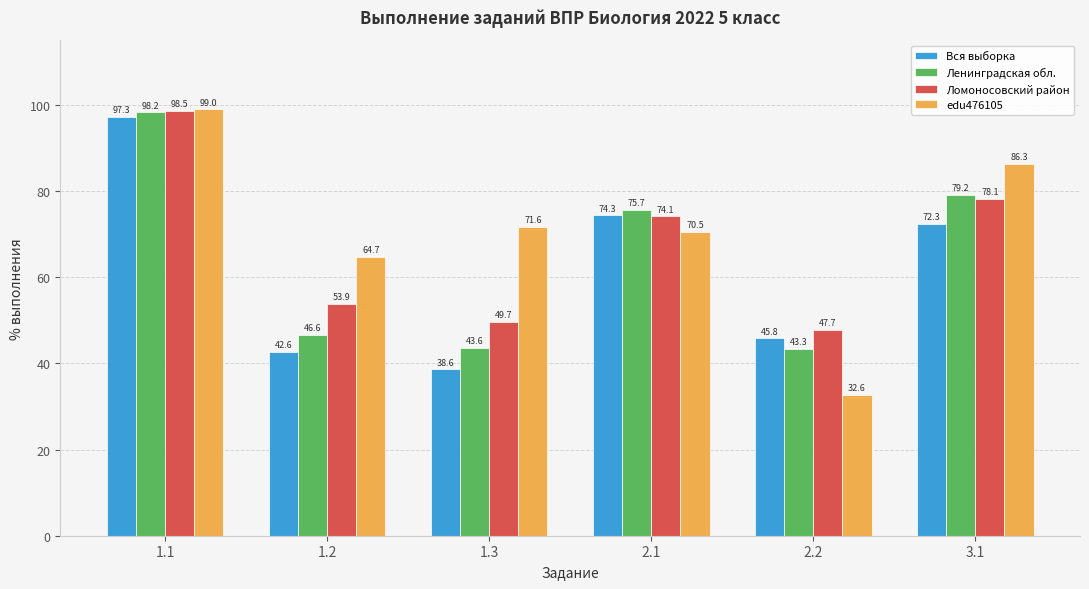

The Ломоносовский район series shows 53.9 at 1.2. True or false?

True